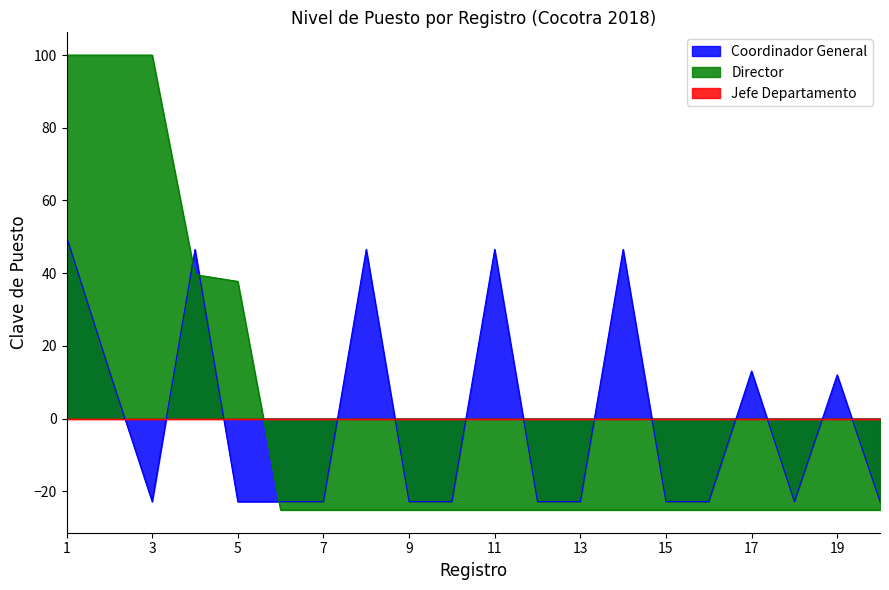

What is the greatest value displayed?

100.0